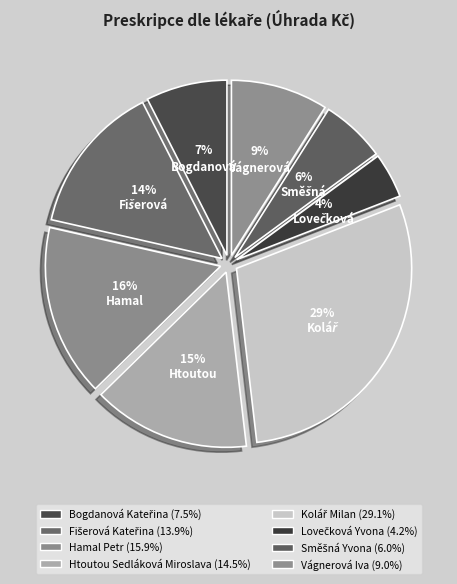

Is there a majority slice in this chart?

No